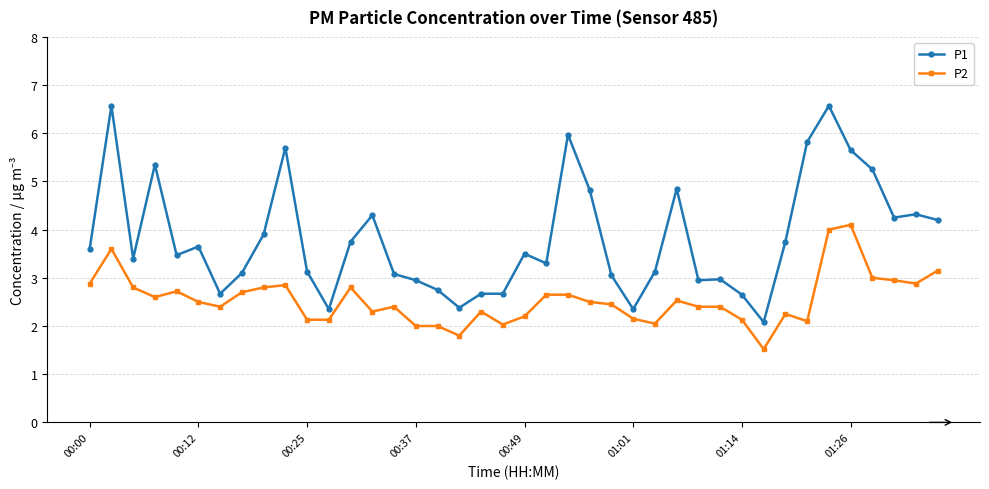

How many data points does each series have?

40